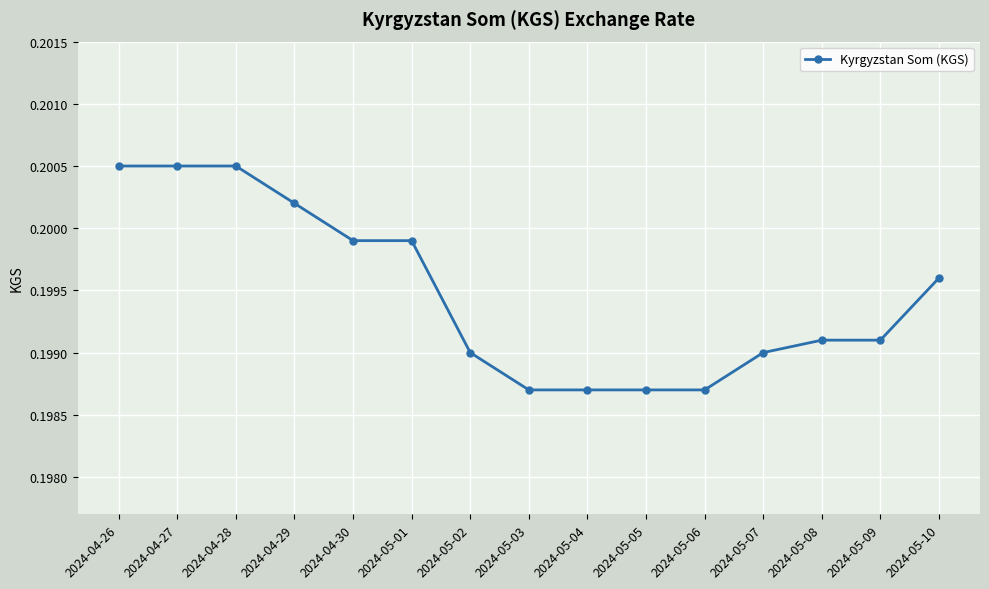

How many values are between 0 and 1?

15